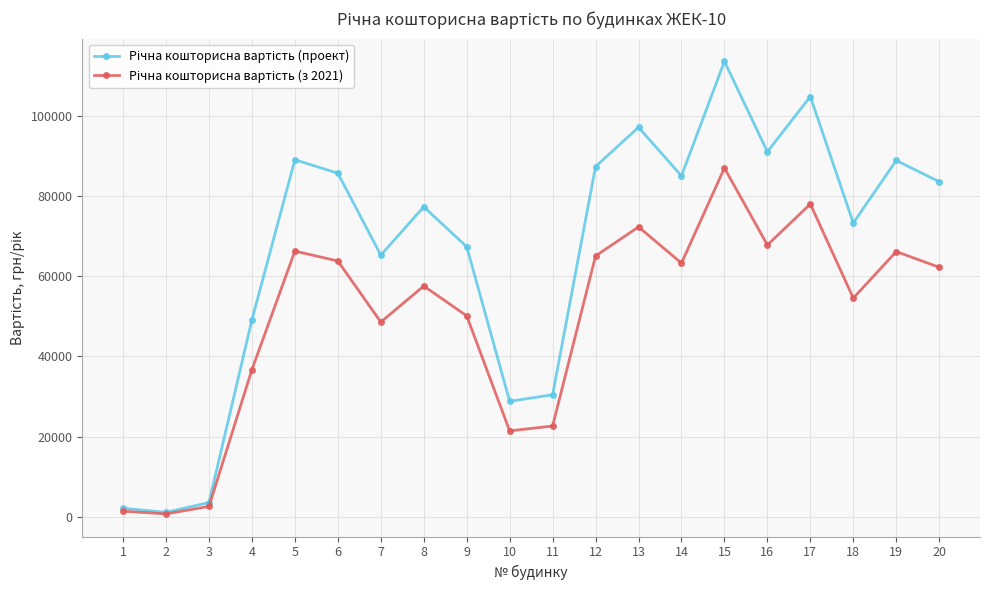

What is the greatest value displayed?

113528.1